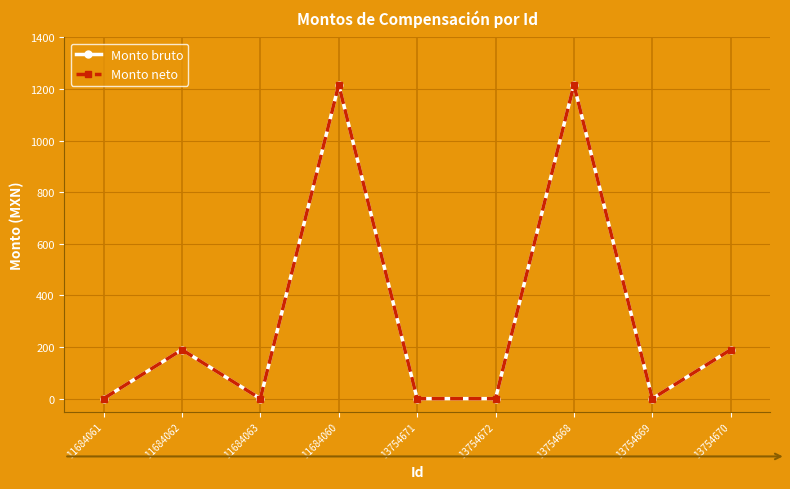

Does the chart have visible grid lines?

Yes